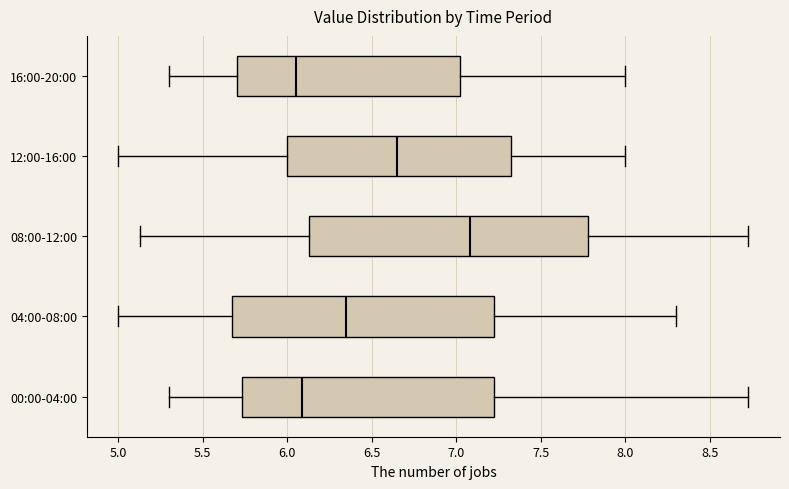

Reading bottom to top, transcribe this box plot: for each box, give where its median line is, the range the box spans, and where its two whiskers end, as read against the x-axis. The values are not printed on the chart, so give them approximately, as read against the axis.

00:00-04:00: median 6.10, box 5.75 to 7.25, whiskers 5.30 to 8.75
04:00-08:00: median 6.35, box 5.70 to 7.25, whiskers 5.00 to 8.30
08:00-12:00: median 7.10, box 6.15 to 7.80, whiskers 5.15 to 8.75
12:00-16:00: median 6.65, box 6.00 to 7.35, whiskers 5.00 to 8.00
16:00-20:00: median 6.05, box 5.70 to 7.05, whiskers 5.30 to 8.00